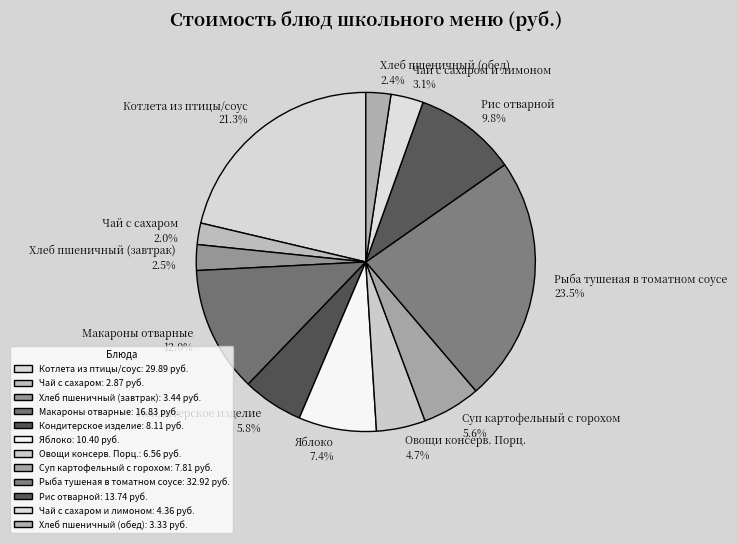

Is Чай с сахаром the majority of the pie?

No